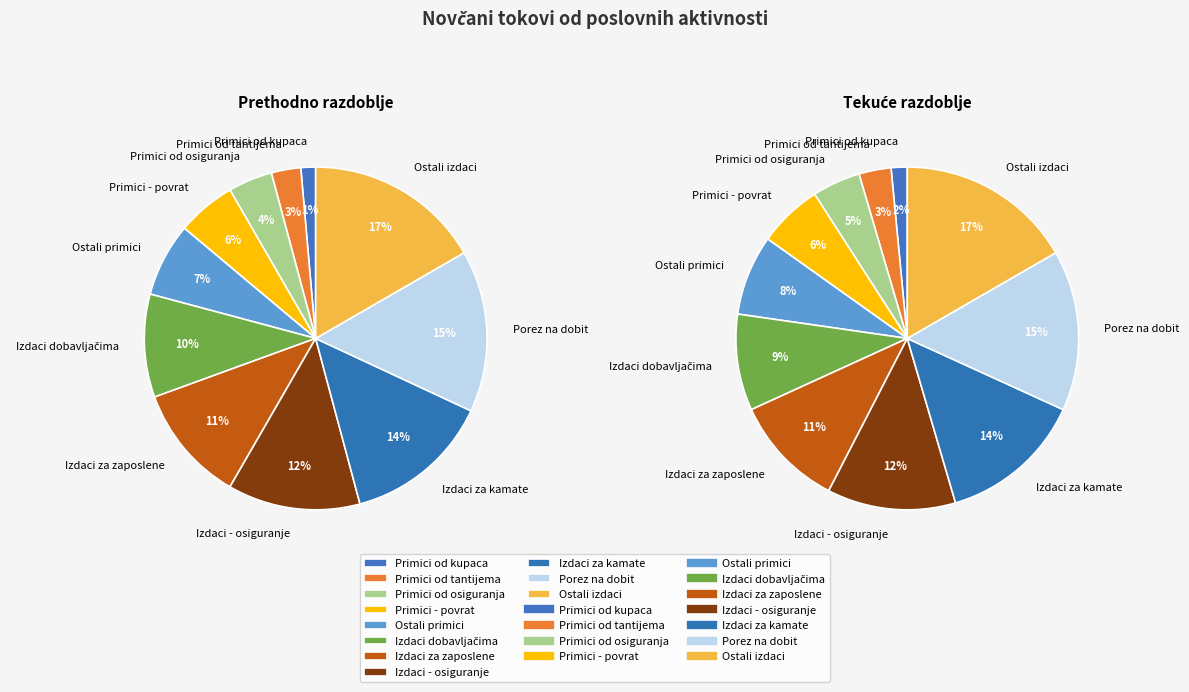

How many segments does this pie chart have?

11